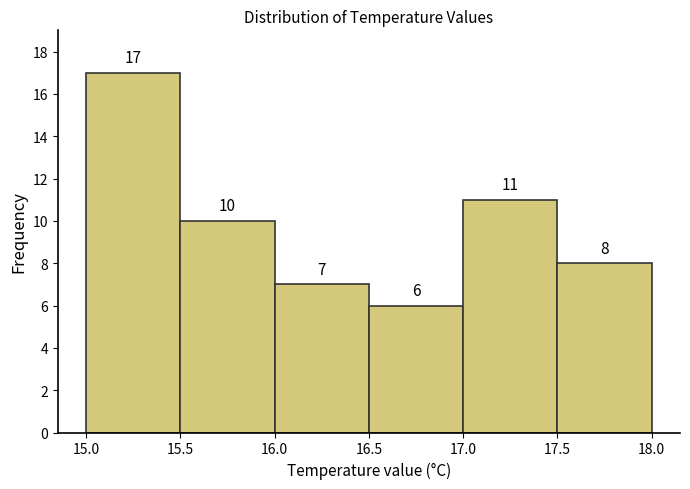

Reading left to right, list every bar in this chart as the range it spans on the x-axis followed by its height.

15.0 to 15.5: 17
15.5 to 16.0: 10
16.0 to 16.5: 7
16.5 to 17.0: 6
17.0 to 17.5: 11
17.5 to 18.0: 8